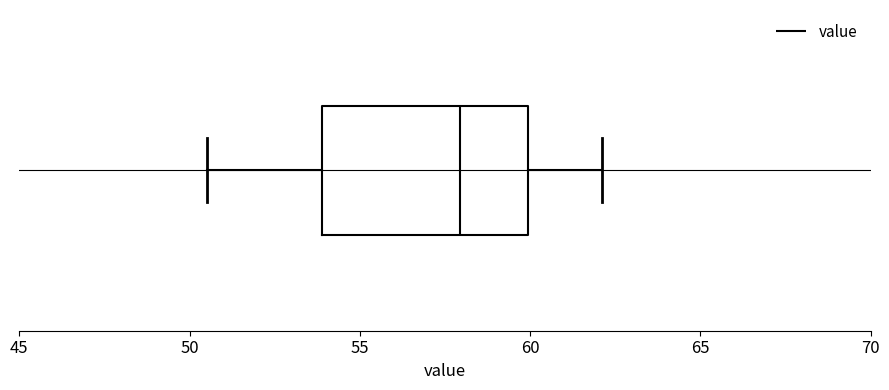

Transcribe this box plot: give where the median line is, the range the box spans, and where the two whiskers end, as read against the x-axis. The values are not printed on the chart, so give them approximately, as read against the axis.

median 58.0, box 54.0 to 60.0, whiskers 50.5 to 62.0